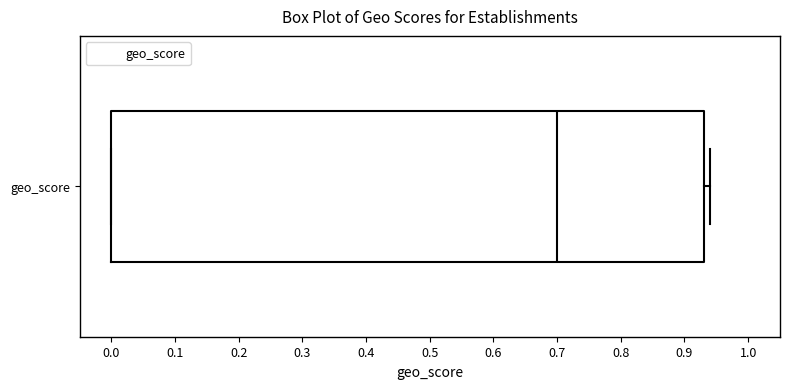

Transcribe this box plot: give where the median line is, the range the box spans, and where the two whiskers end, as read against the x-axis. The values are not printed on the chart, so give them approximately, as read against the axis.

median 0.70, box 0.00 to 0.93, whiskers 0.00 to 0.94